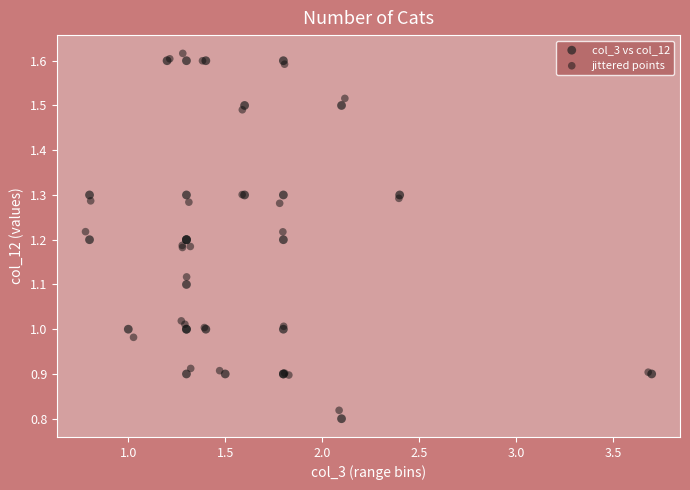

Which series has the widest spread of Y values?

col_3 vs col_12